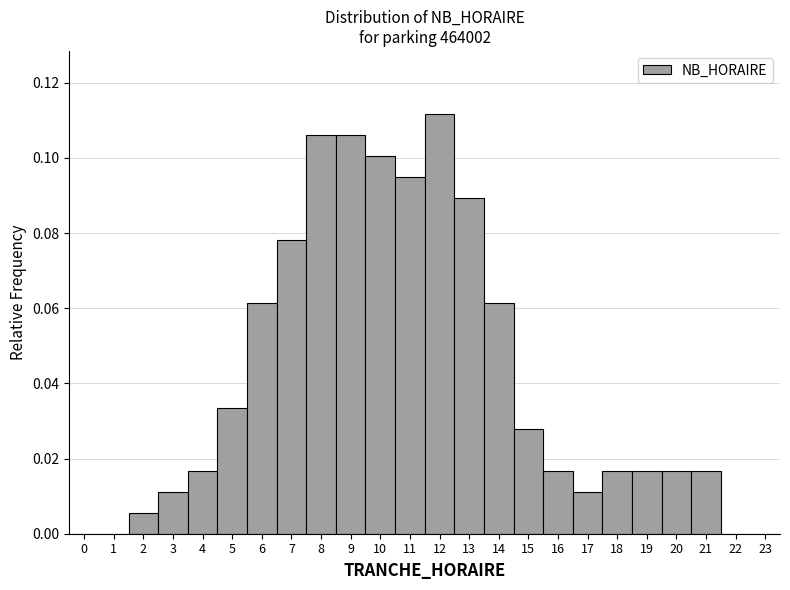

Which range on the x-axis has the tallest bar?

11.5 to 12.5